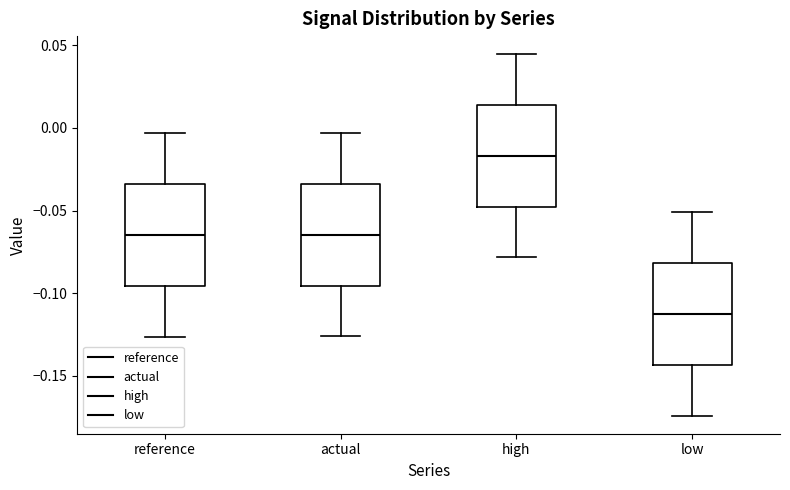

Where does the lower whisker of the box for high end on the y-axis? The values are not printed on the chart, so give them approximately, as read against the axis.

-0.080